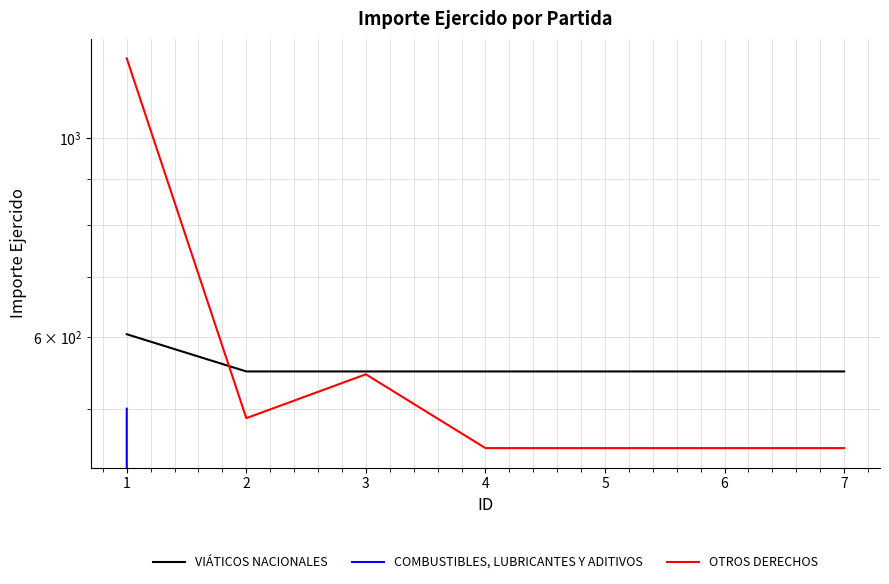

The value of COMBUSTIBLES, LUBRICANTES Y ADITIVOS at 6 is 0. True or false?

True